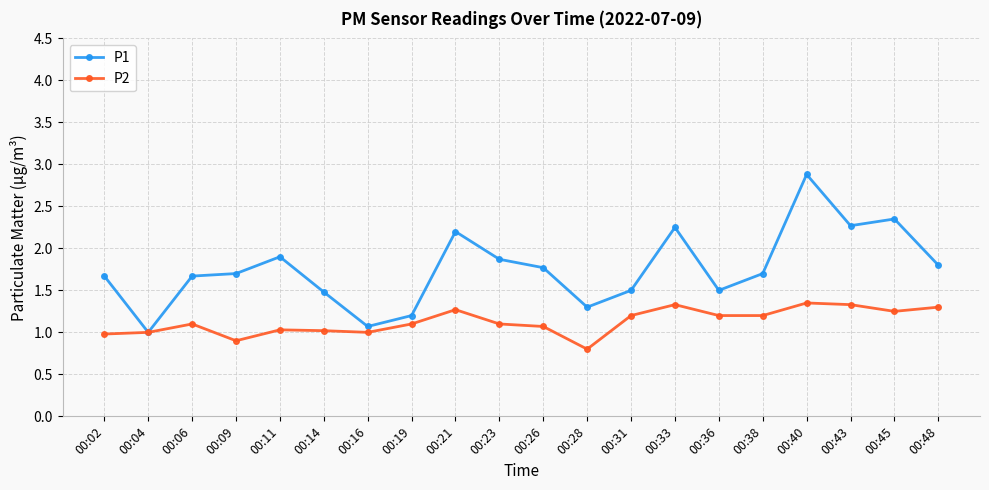

List the series in order of their overall mean, highest first.

P1, P2